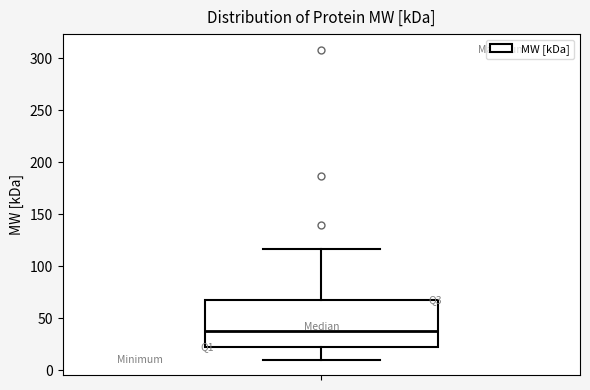

Where is the upper edge of the box on the y-axis? The values are not printed on the chart, so give them approximately, as read against the axis.

70